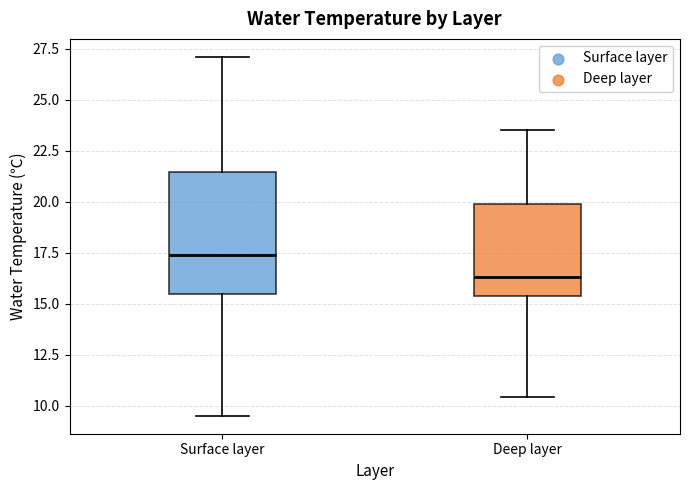

Where is the upper edge of the box for Deep layer on the y-axis? The values are not printed on the chart, so give them approximately, as read against the axis.

20.0